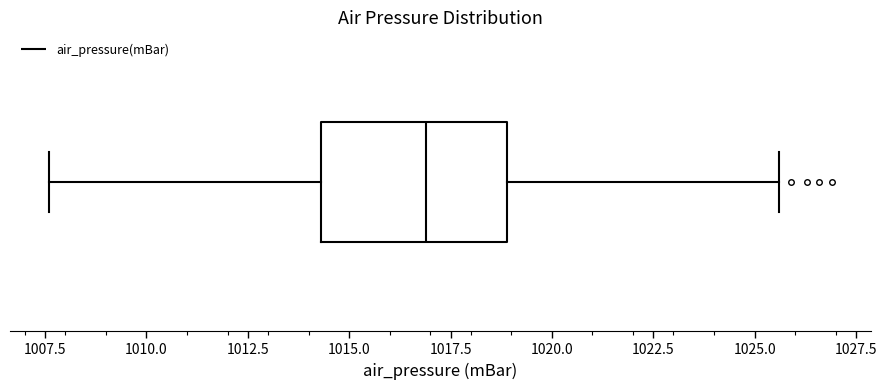

Transcribe this box plot: give where the median line is, the range the box spans, and where the two whiskers end, as read against the x-axis. The values are not printed on the chart, so give them approximately, as read against the axis.

median 1017.0, box 1014.5 to 1019.0, whiskers 1007.5 to 1025.5